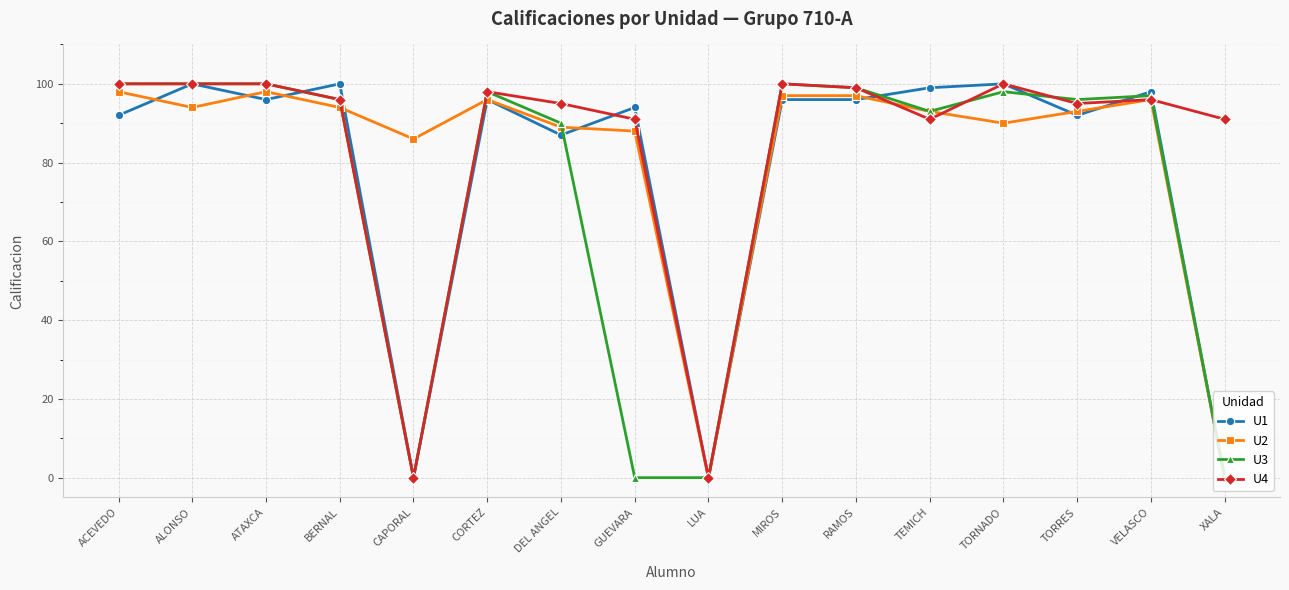

Count the number of categories in the chart.

16